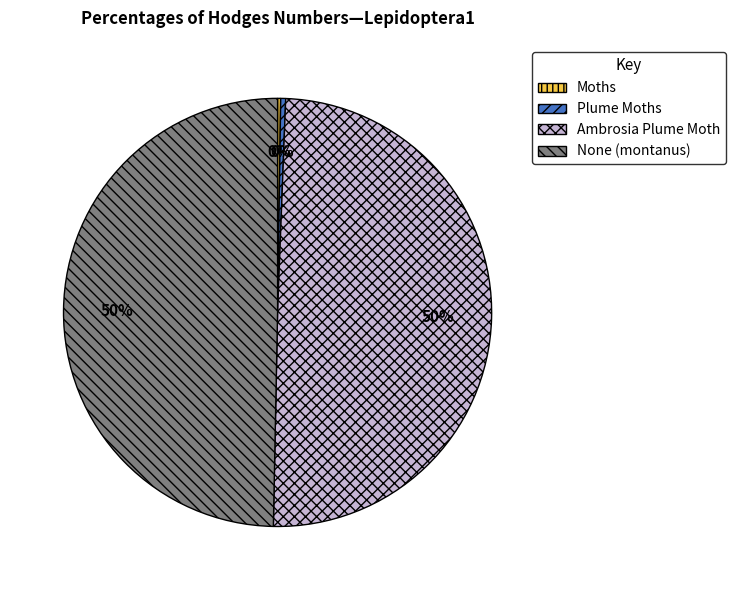

Is it true that None (montanus) is 55% of the pie?

False